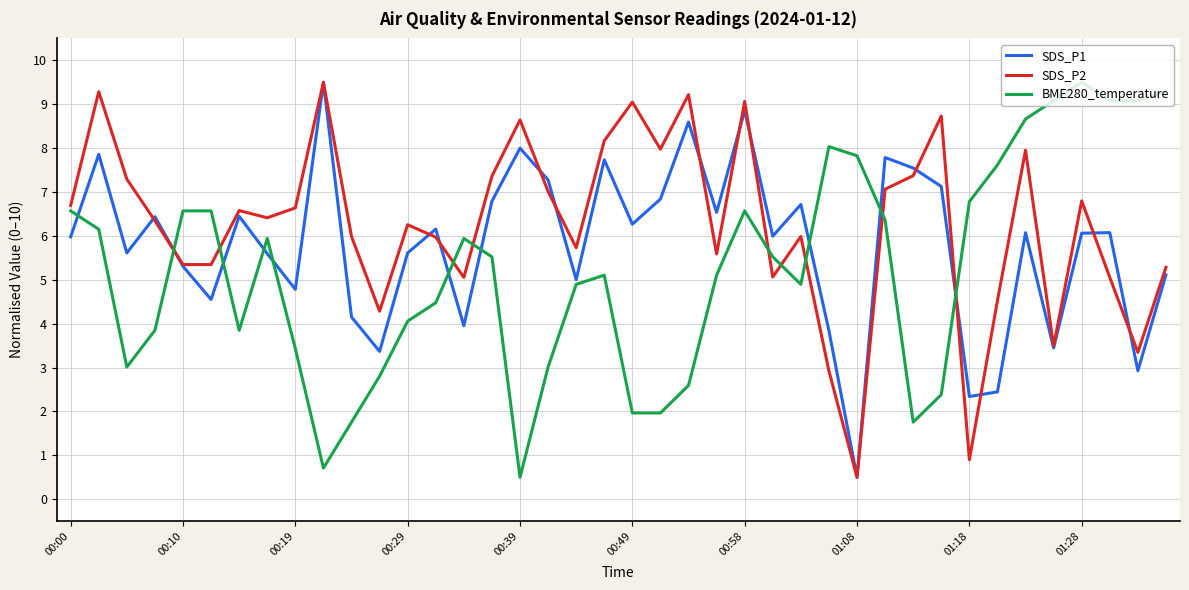

What is the greatest value displayed?

9.5